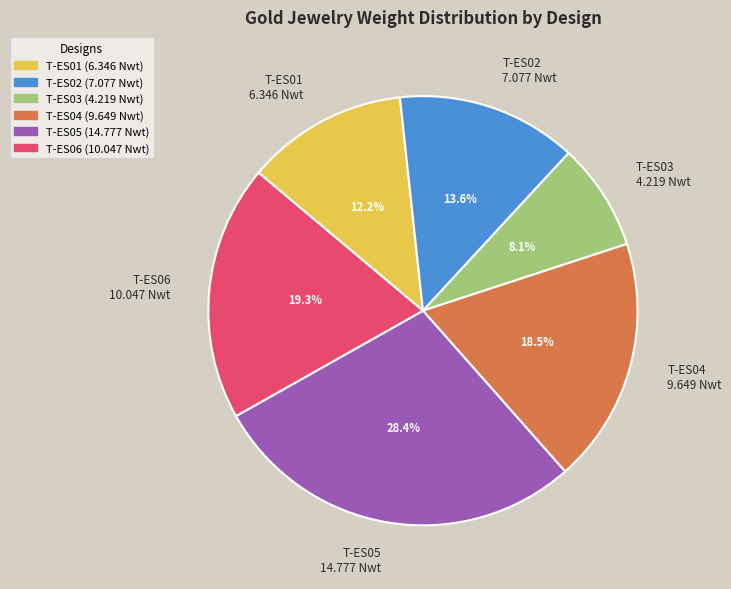

To the nearest percent, what is the average slice percentage?

17%